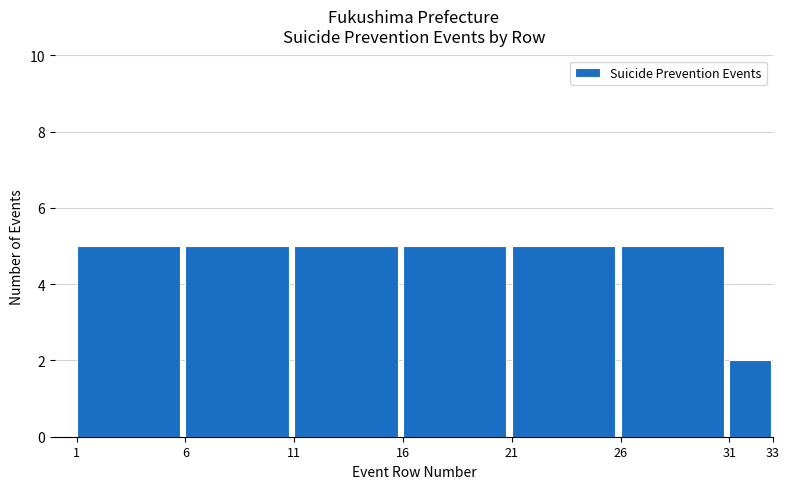

Reading left to right, extract all data points from this chart.

5	5	5	5	5	5	2